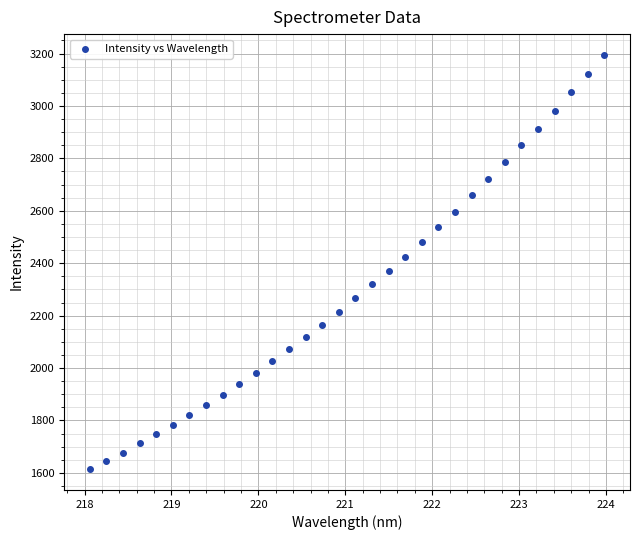

What is the range of X values (max minus min)?

5.9